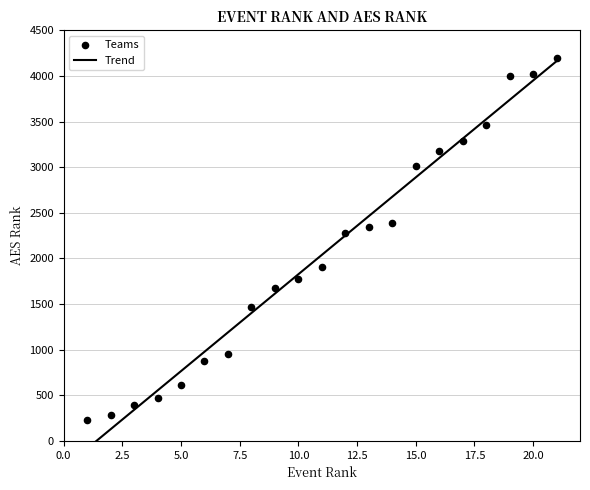

What Y value in the scatter plot is closest to 2213?

2278